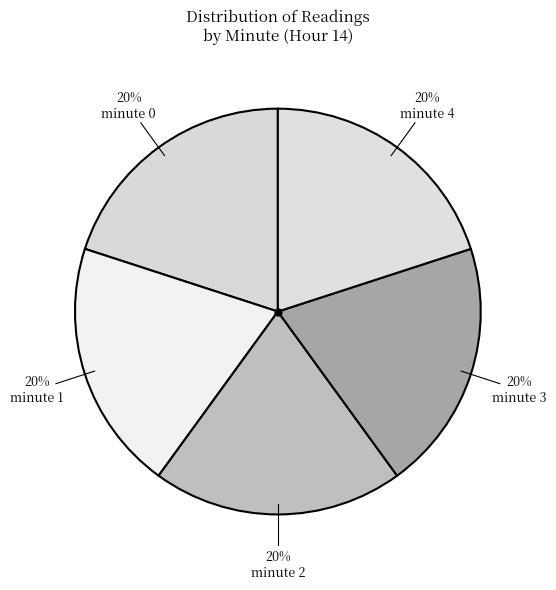

How many segments does this pie chart have?

5